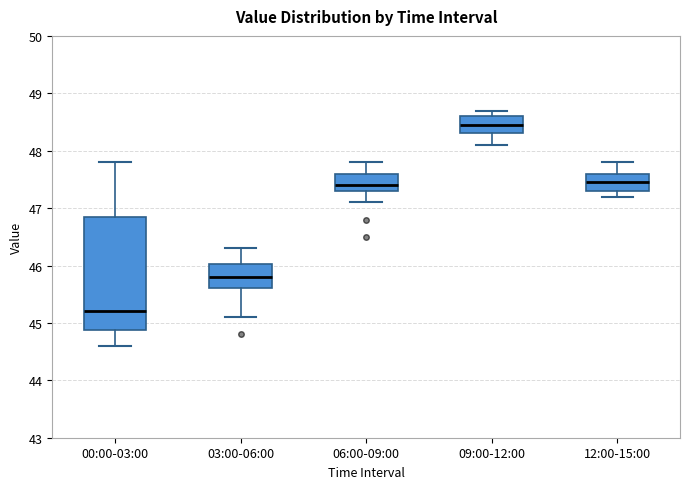

Comparing the boxes themselves (not the whiskers), which one is the tallest?

00:00-03:00